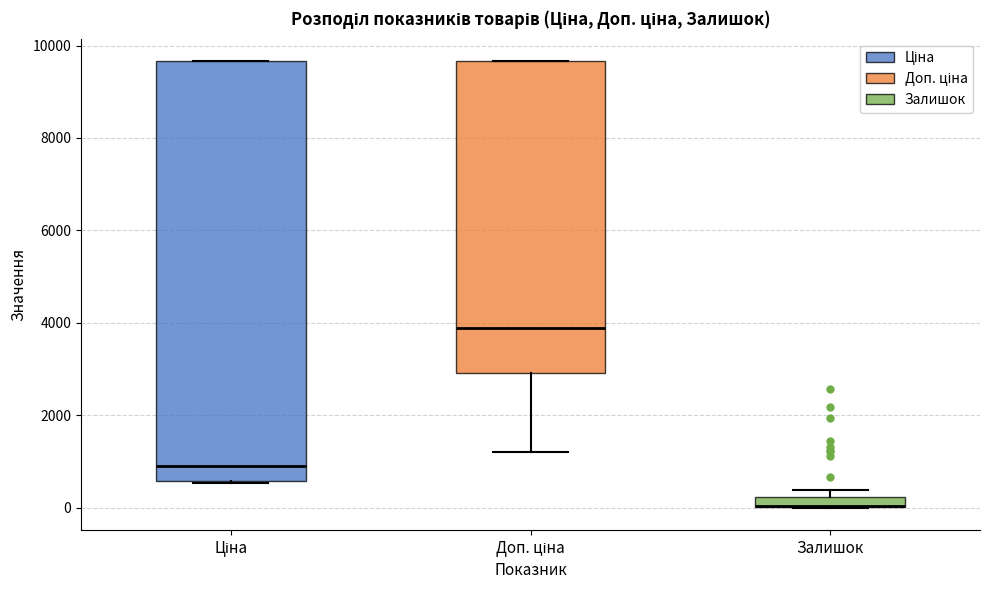

Comparing the boxes themselves (not the whiskers), which one is the tallest?

Ціна